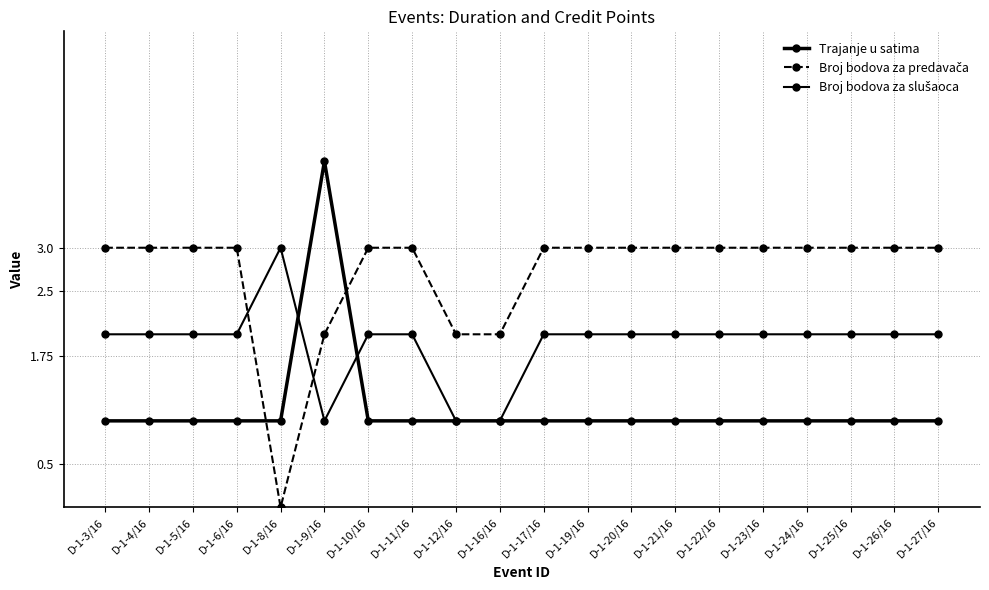

How many lines are shown in the chart?

3